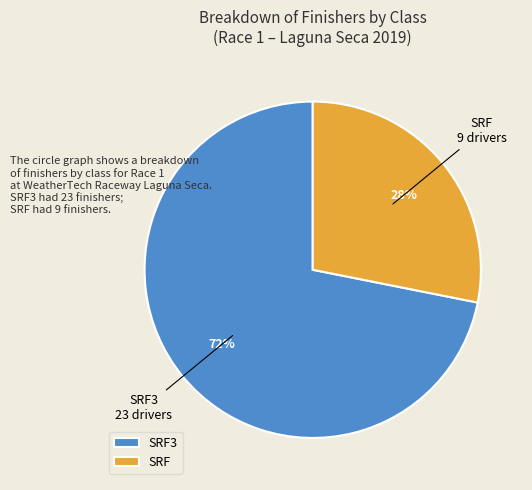

Do SRF3 and SRF together represent more than half of the pie?

Yes